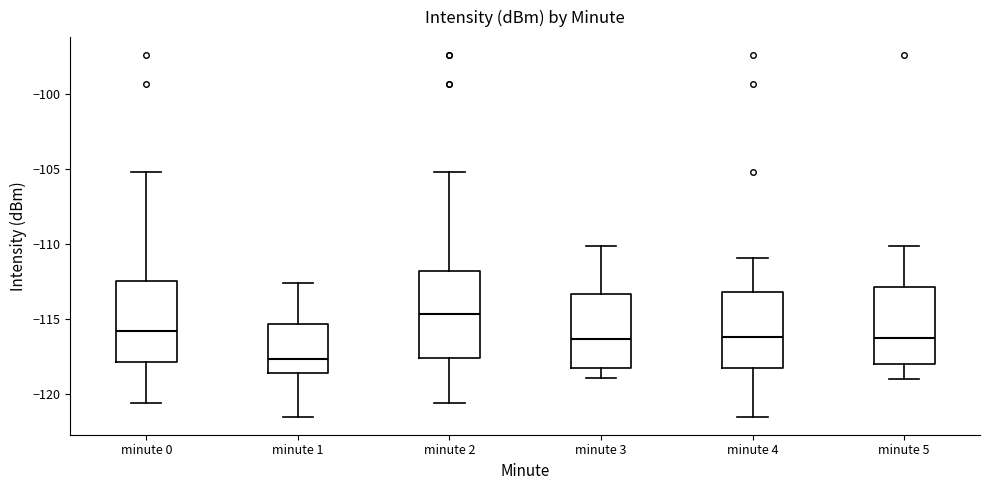

Reading left to right, read every box against the y-axis: the position of its median line, the range the box covers, and the ends of its whiskers. The values are not printed on the chart, so give them approximately, as read against the axis.

minute 0: median -116.0, box -118.0 to -112.5, whiskers -120.5 to -105.0
minute 1: median -117.5, box -118.5 to -115.5, whiskers -121.5 to -112.5
minute 2: median -114.5, box -117.5 to -112.0, whiskers -120.5 to -105.0
minute 3: median -116.5, box -118.0 to -113.5, whiskers -119.0 to -110.0
minute 4: median -116.0, box -118.0 to -113.0, whiskers -121.5 to -111.0
minute 5: median -116.5, box -118.0 to -113.0, whiskers -119.0 to -110.0